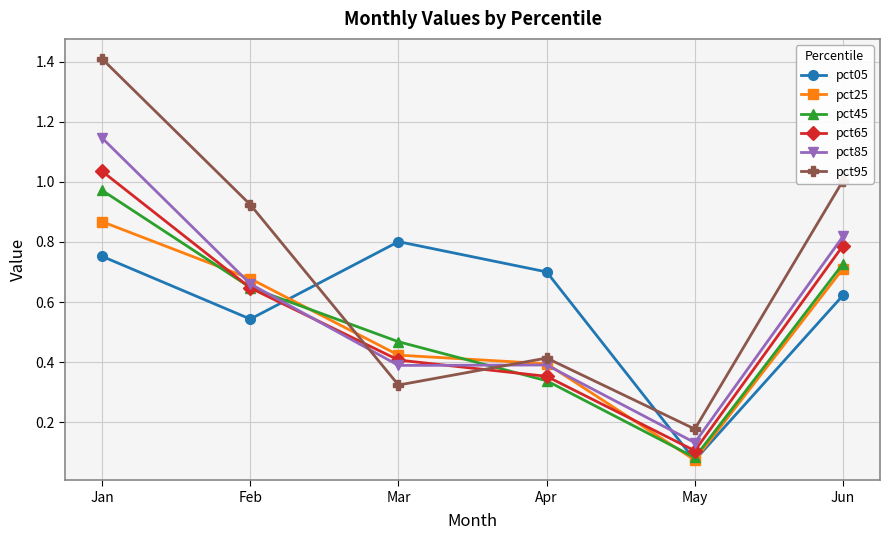

Between Jan and Jun, which series saw the biggest shift?

pct95